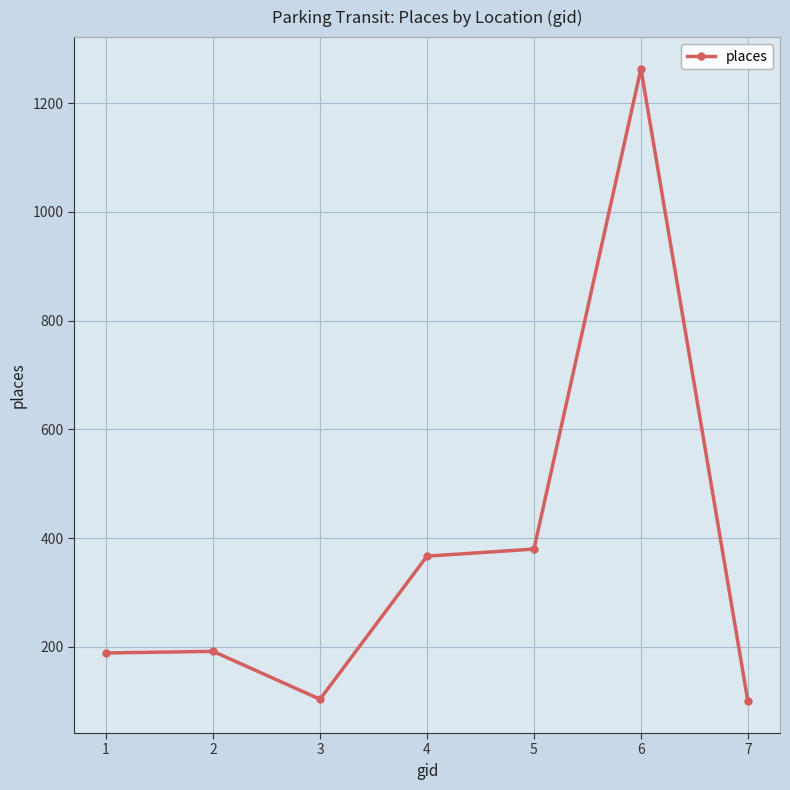

The value at 5 is 198. True or false?

False